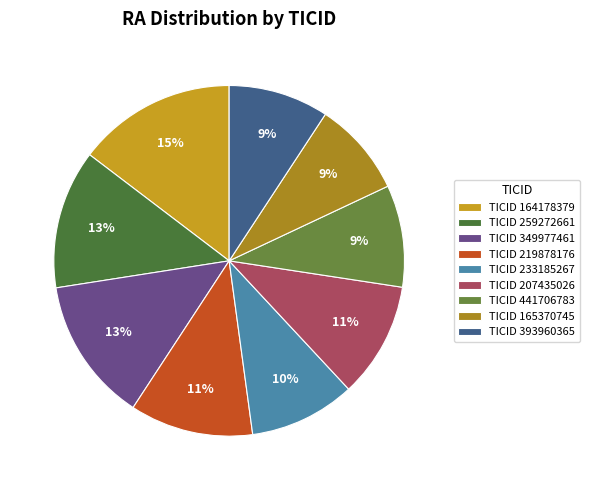

Does any single category account for the majority?

No